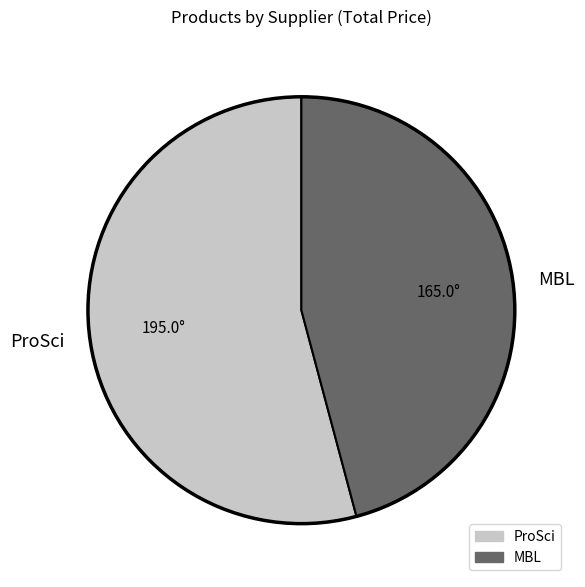

Which slice is the largest?

ProSci